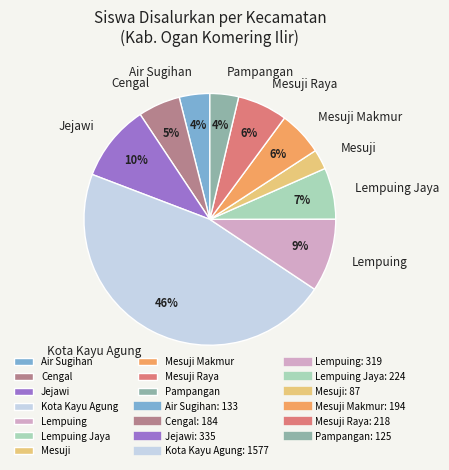

To the nearest percent, what is the average slice percentage?

10%